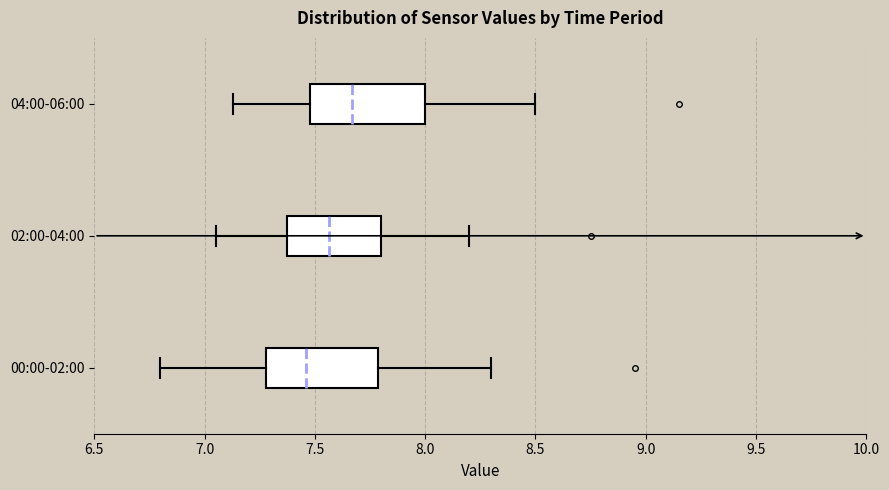

Reading bottom to top, read every box against the x-axis: the position of its median line, the range the box covers, and the ends of its whiskers. The values are not printed on the chart, so give them approximately, as read against the axis.

00:00-02:00: median 7.45, box 7.30 to 7.80, whiskers 6.80 to 8.30
02:00-04:00: median 7.55, box 7.35 to 7.80, whiskers 7.05 to 8.20
04:00-06:00: median 7.65, box 7.50 to 8.00, whiskers 7.15 to 8.50